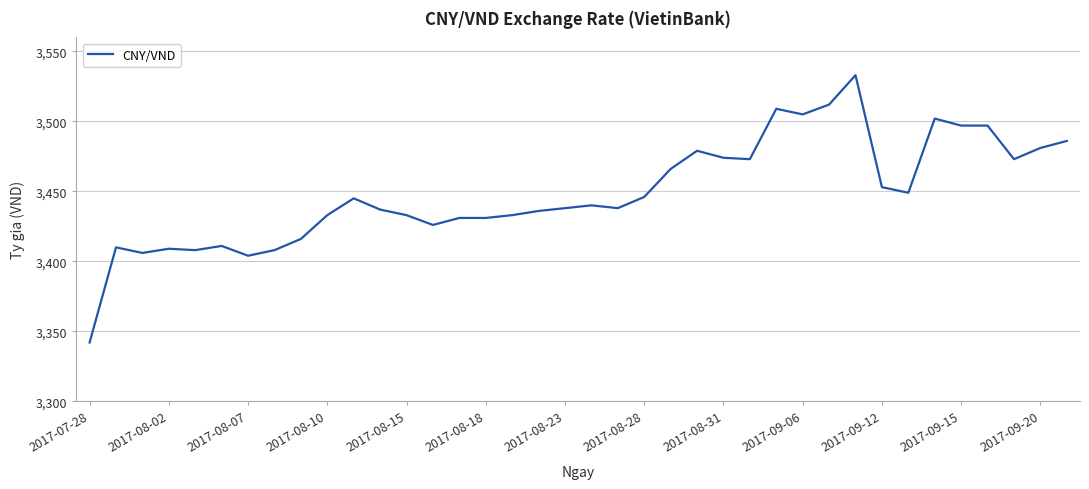

What is the minimum value shown in the chart?

3342